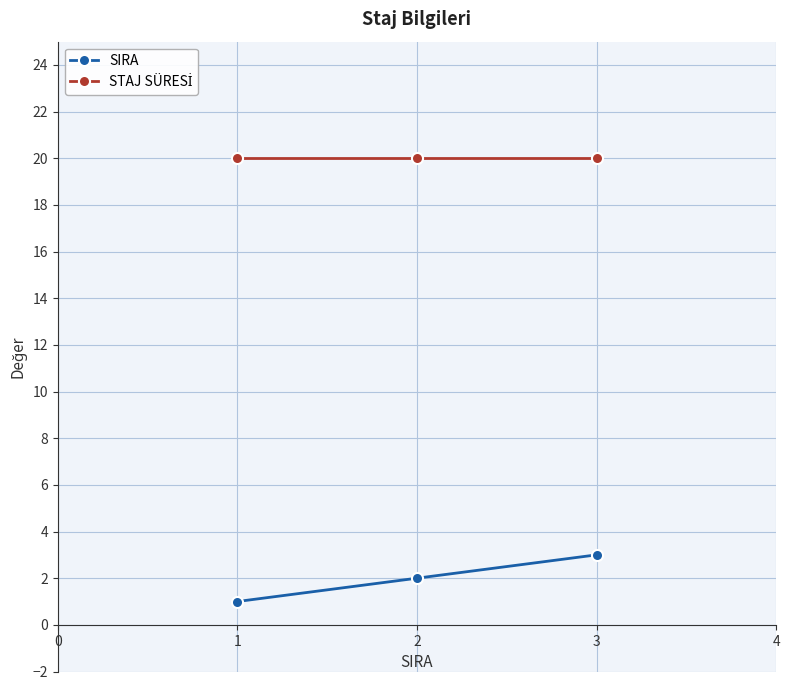

Count the SIRA values in the range 1 to 3.

3